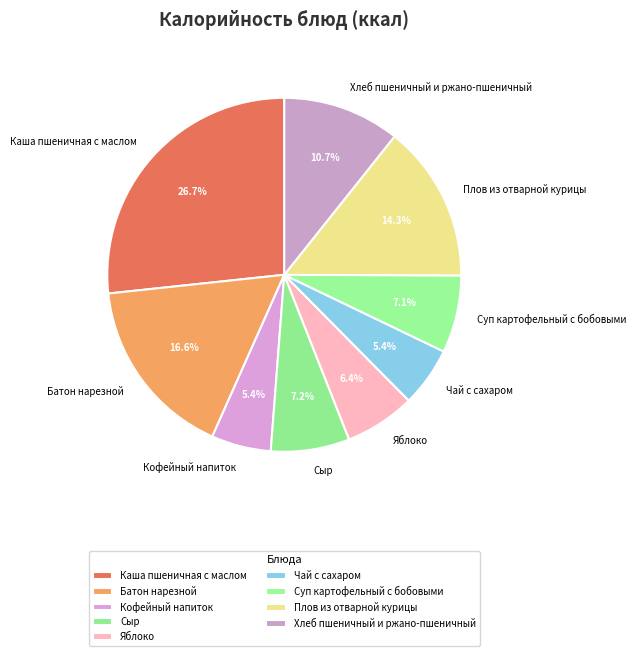

The Яблоко slice represents 1% of the pie. True or false?

False